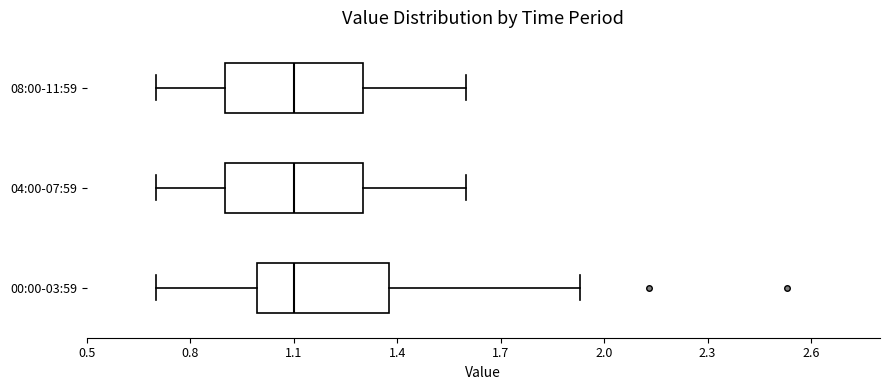

Reading bottom to top, transcribe this box plot: for each box, give where its median line is, the range the box spans, and where its two whiskers end, as read against the x-axis. The values are not printed on the chart, so give them approximately, as read against the axis.

00:00-03:59: median 1.10, box 1.00 to 1.40, whiskers 0.70 to 1.95
04:00-07:59: median 1.10, box 0.90 to 1.30, whiskers 0.70 to 1.60
08:00-11:59: median 1.10, box 0.90 to 1.30, whiskers 0.70 to 1.60